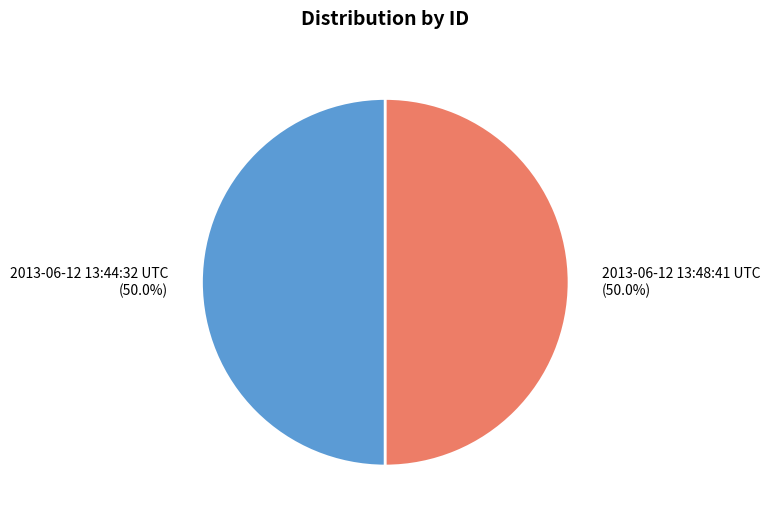

Is it true that 2013-06-12 13:48:41 UTC is 41% of the pie?

False